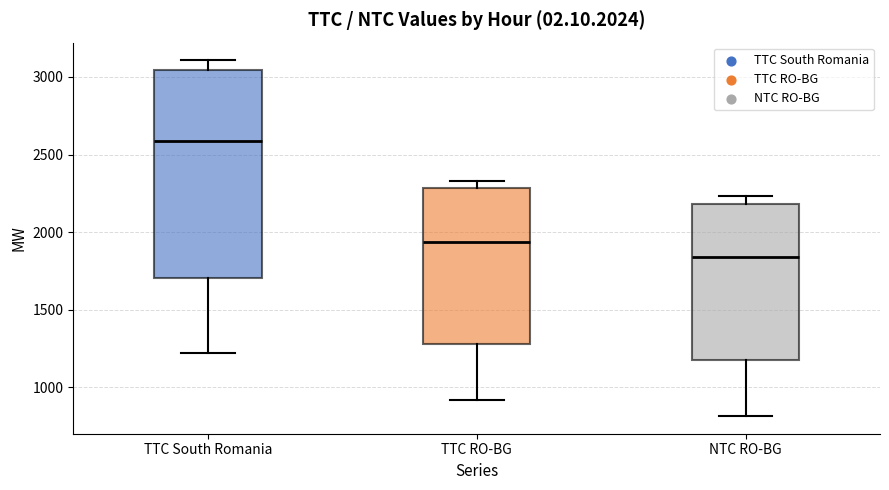

Reading left to right, read every box against the y-axis: the position of its median line, the range the box covers, and the ends of its whiskers. The values are not printed on the chart, so give them approximately, as read against the axis.

TTC South Romania: median 2600, box 1700 to 3050, whiskers 1200 to 3100
TTC RO-BG: median 1950, box 1300 to 2300, whiskers 900 to 2350
NTC RO-BG: median 1850, box 1200 to 2200, whiskers 800 to 2250